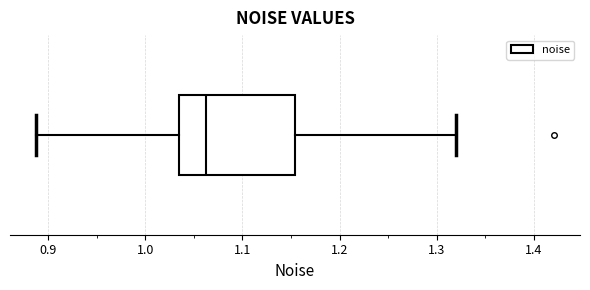

Read this box plot against the x-axis: the position of the median line, the range covered by the box, and the ends of both whiskers. The values are not printed on the chart, so give them approximately, as read against the axis.

median 1.06, box 1.03 to 1.15, whiskers 0.89 to 1.32